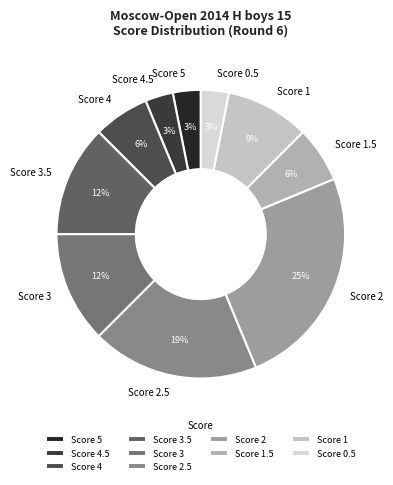

Is there a majority slice in this chart?

No